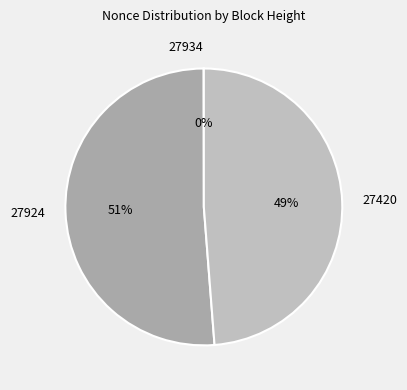

Does 27924 represent more than half of the total?

Yes